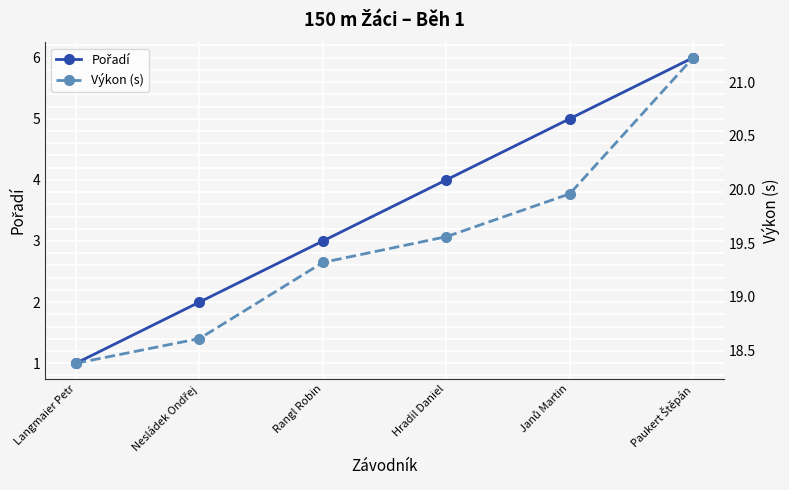

How many values in the Výkon (s) series exceed 19?

4